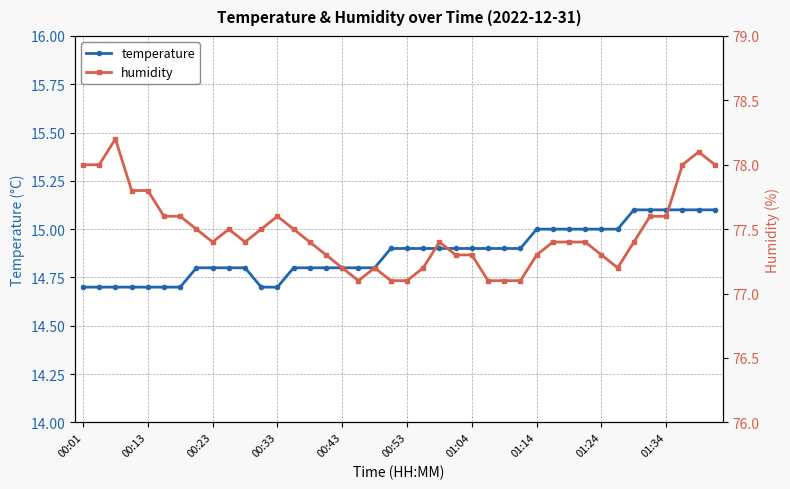

Rank the series at 38 from highest to lowest value.

humidity, temperature